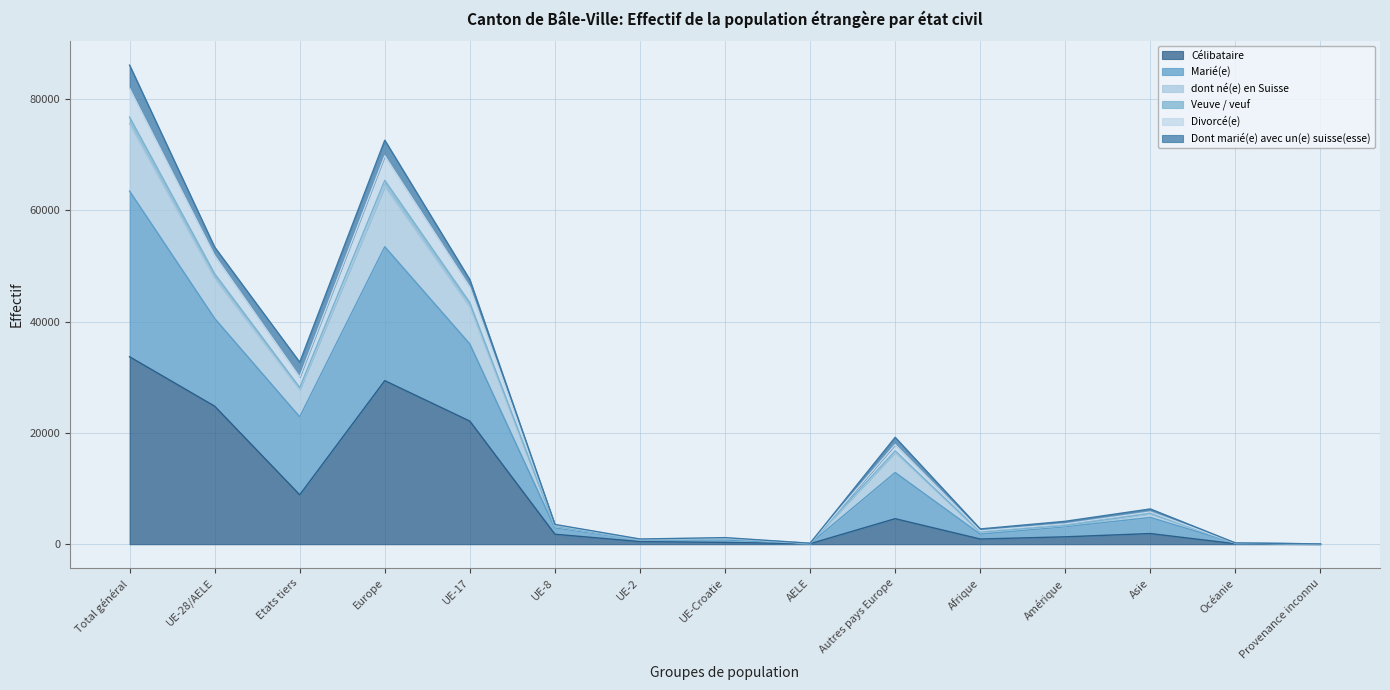

True or false: Veuve / veuf and Célibataire cross at least once.

False